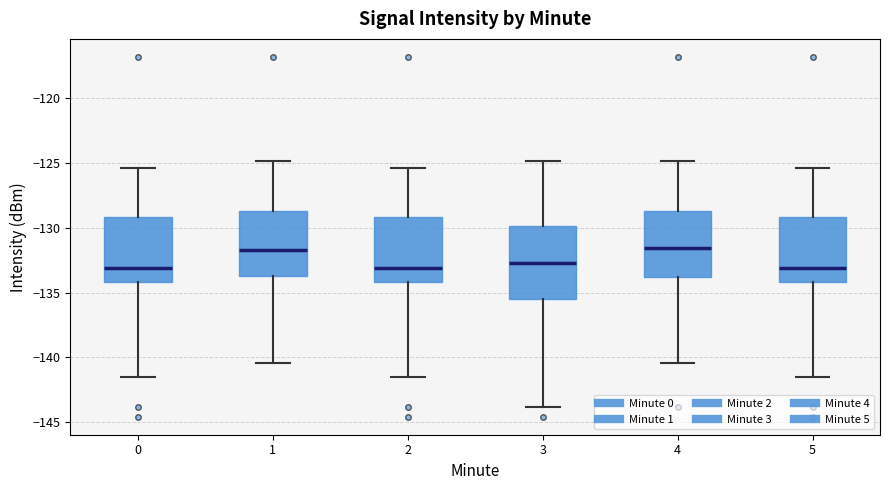

Where is the upper edge of the box at x = 0 on the y-axis? The values are not printed on the chart, so give them approximately, as read against the axis.

-129.0